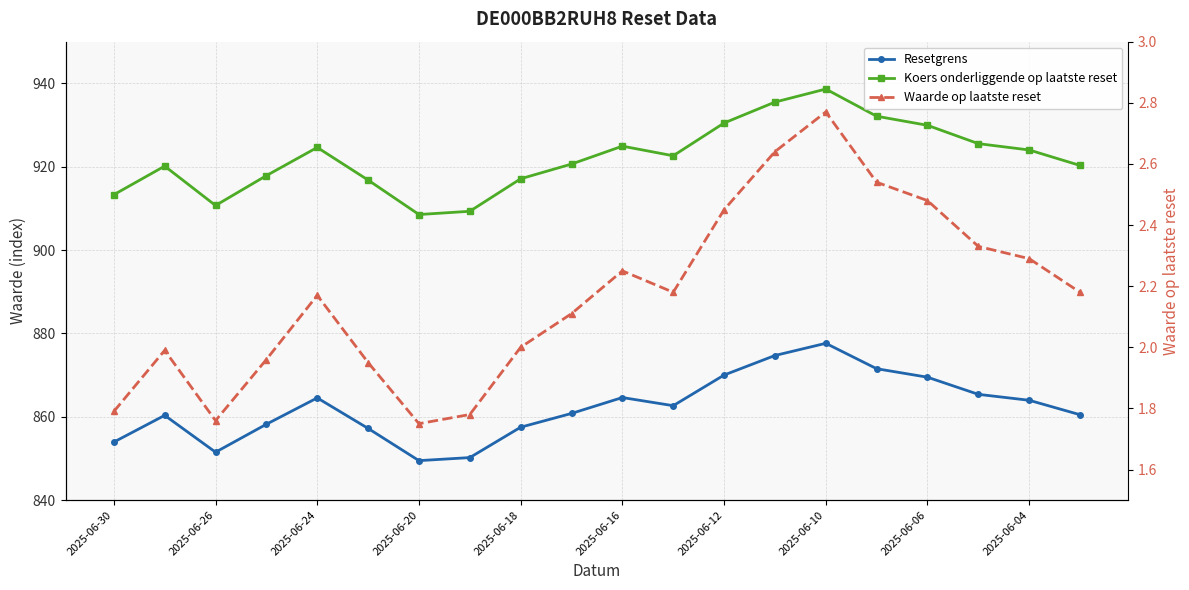

True or false: Koers onderliggende op laatste reset has a value of 932.1 at 15.

True